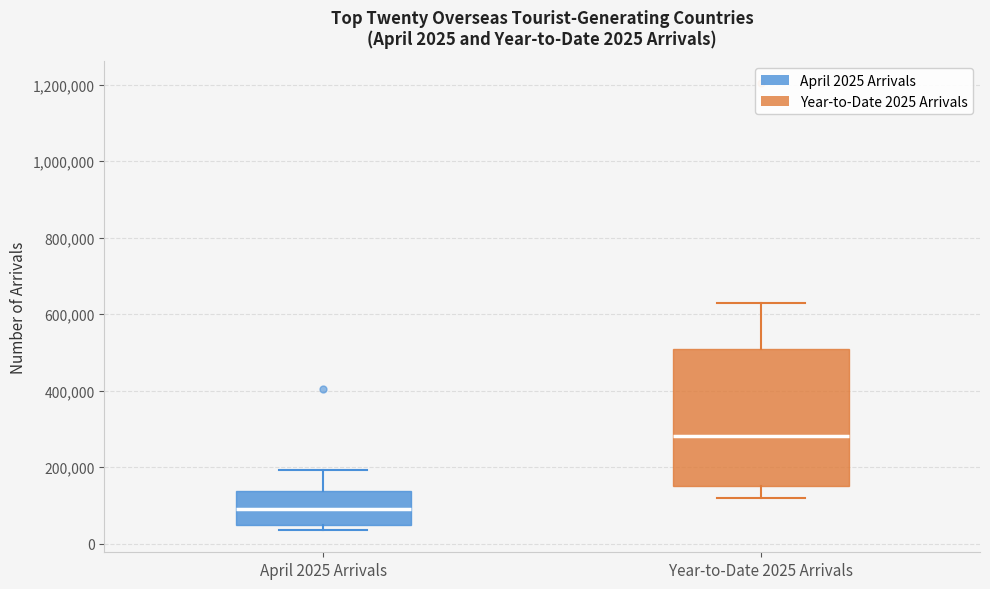

Comparing the boxes themselves (not the whiskers), which one is the tallest?

Year-to-Date 2025 Arrivals